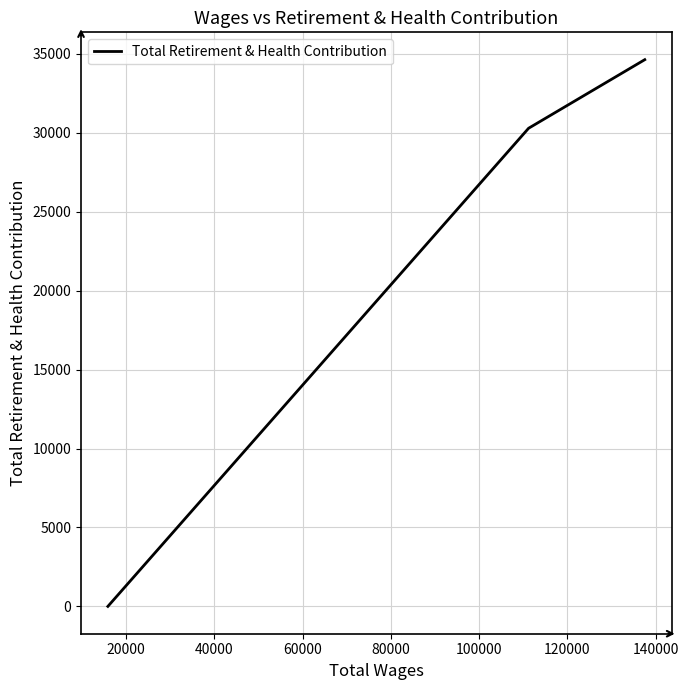

What is the difference between the maximum and minimum values?

34640